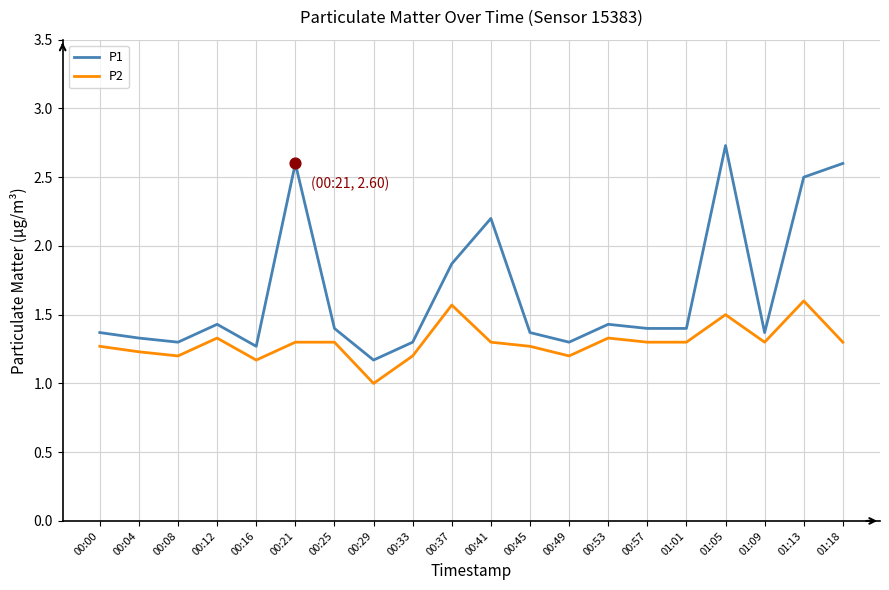

Which series has the largest total across all categories?

P1